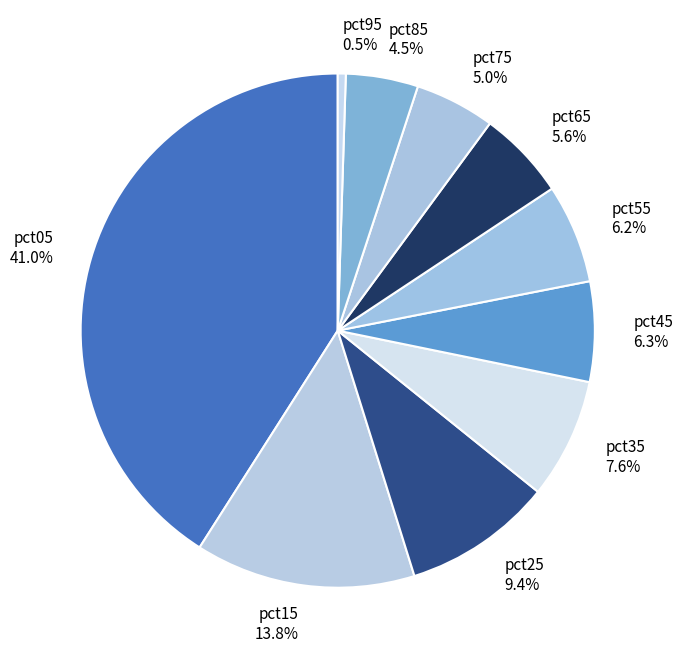

How many slices are in this pie chart?

10